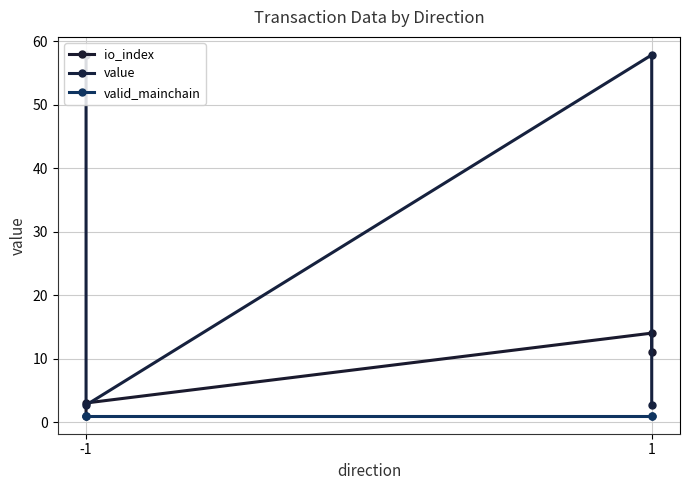

Reading left to right, extract all data points from this chart.

io_index: 1.0	3.0	14.0	11.0
value: 57.8	2.7	57.8	2.7
valid_mainchain: 1.0	1.0	1.0	1.0